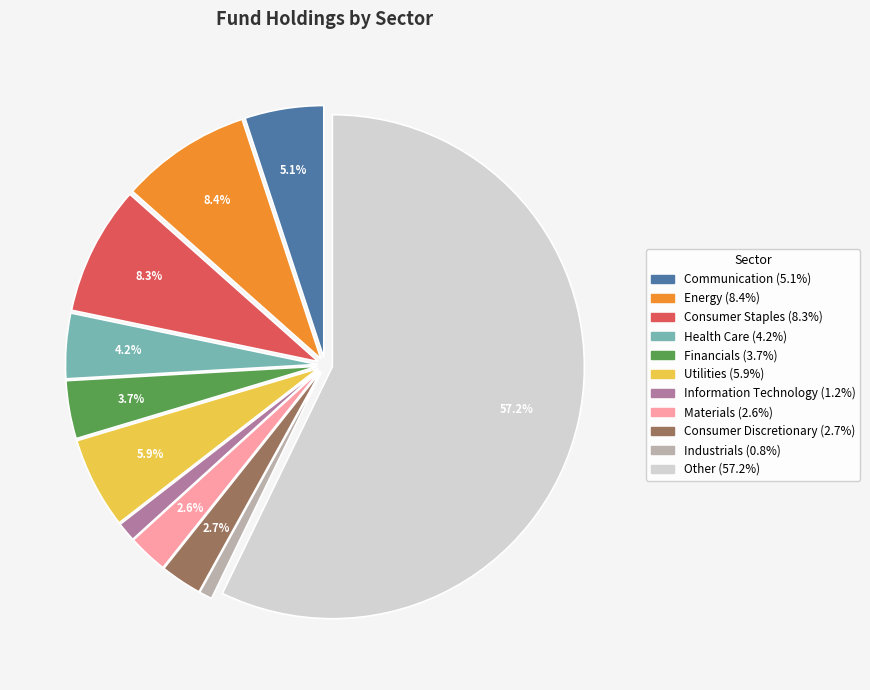

Is there any slice that represents more than half of the pie?

Yes